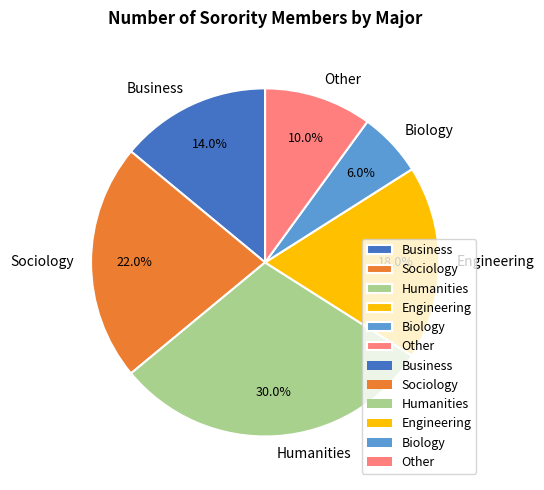

How much of the chart is everything except Biology?

94.0%